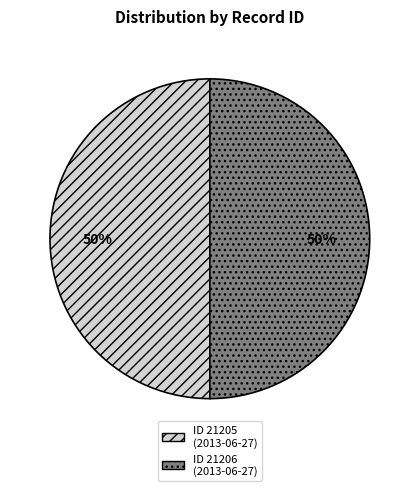

To the nearest percent, what is the average slice percentage?

50%